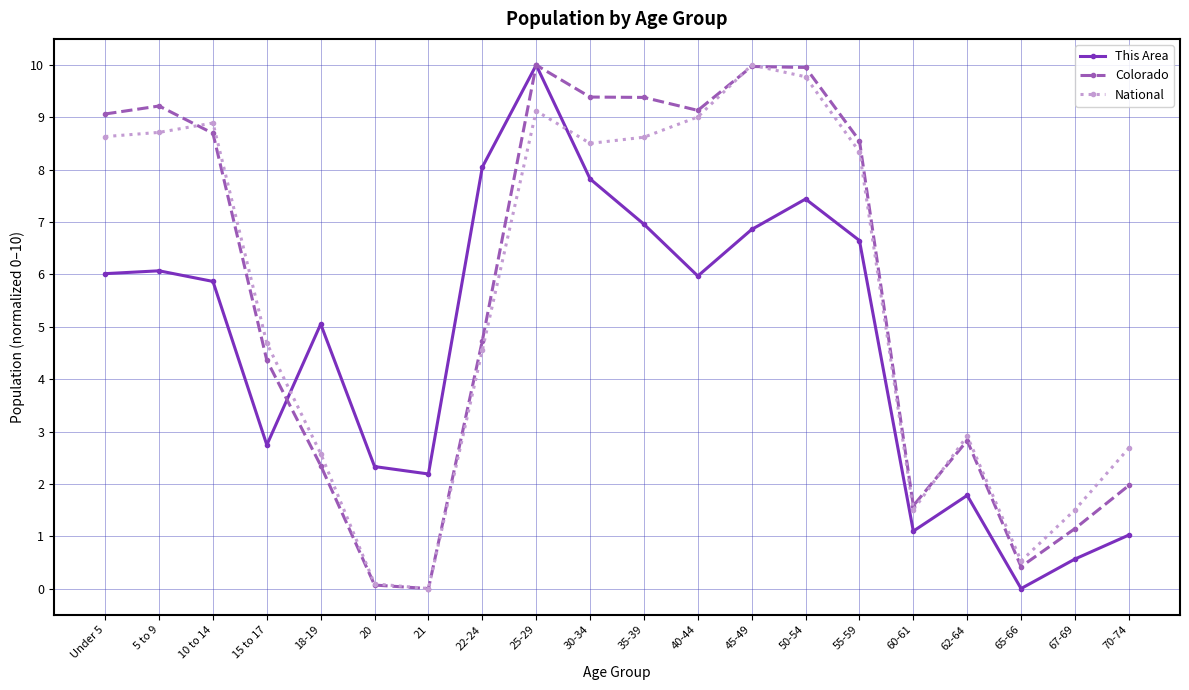

What is the average value of the National series?

5.5